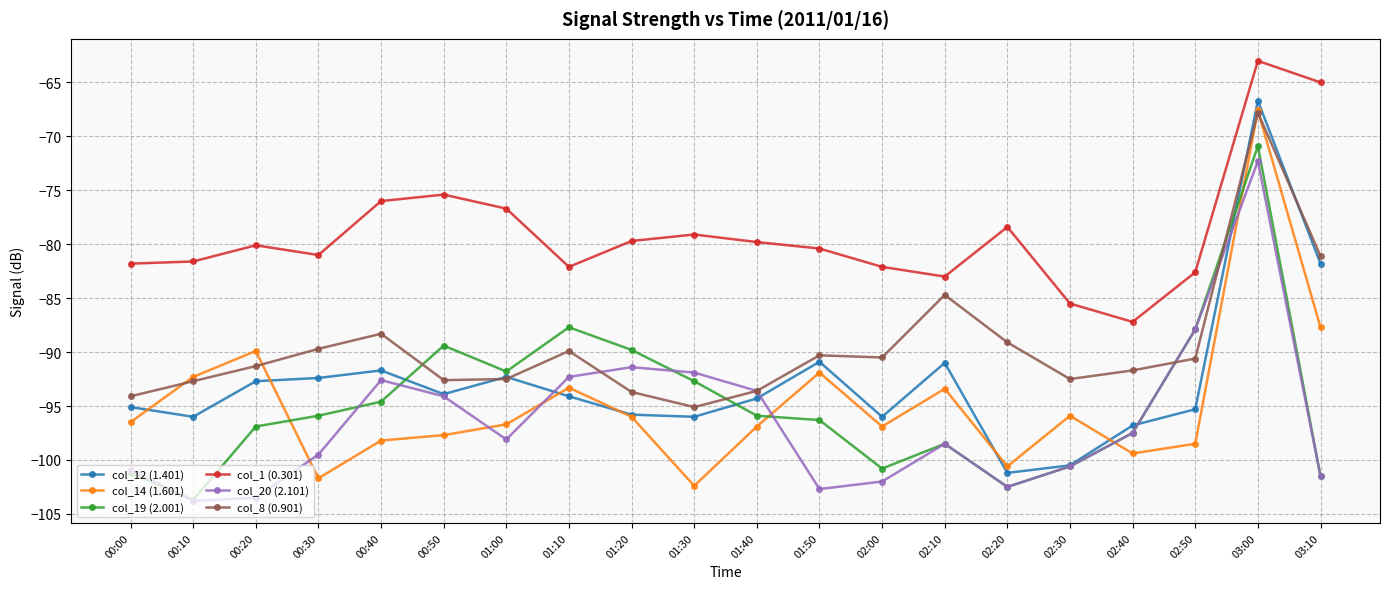

What is the spread (max minus min) of values at 02:20?

24.1